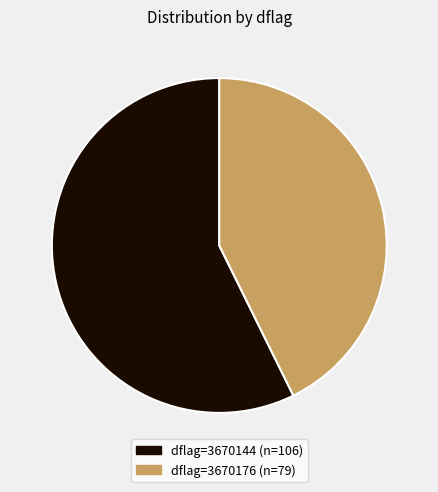

Is there a majority slice in this chart?

Yes